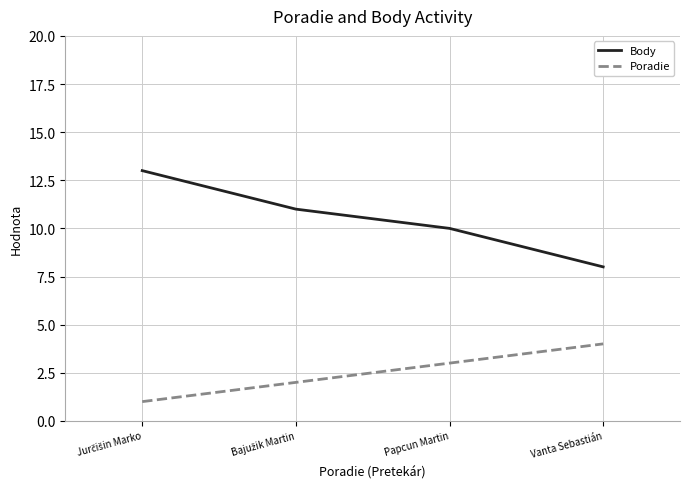

Which series has the largest range (max minus min)?

Body